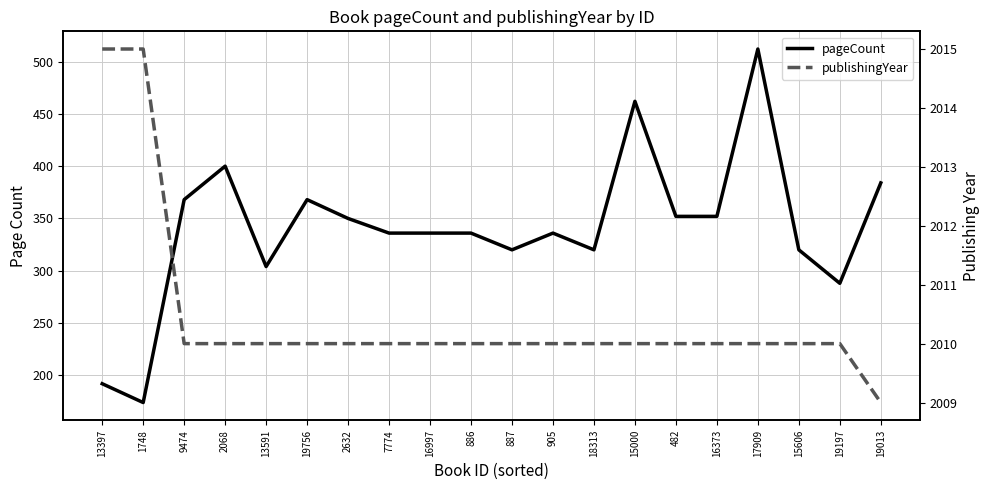

Which series has the largest range (max minus min)?

pageCount